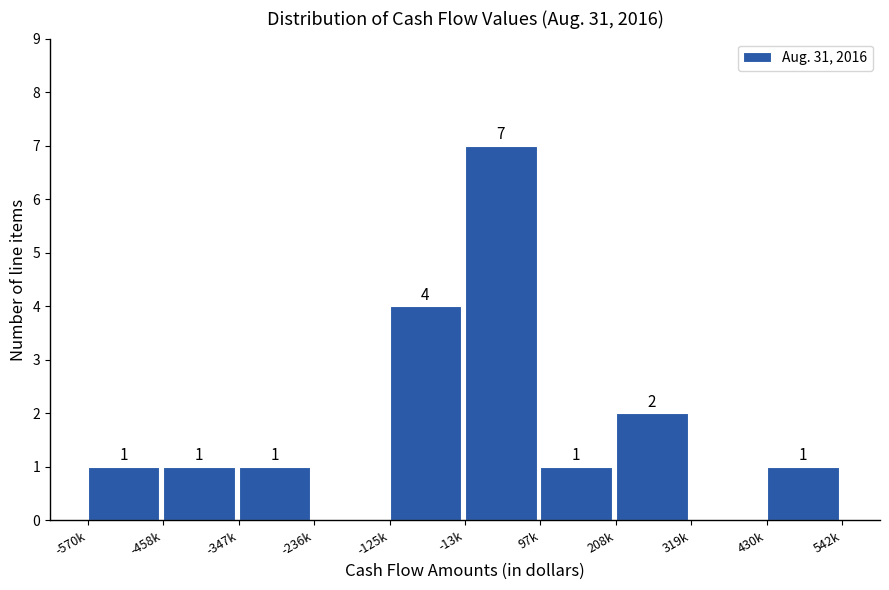

Reading left to right, extract all data points from this chart.

-570k=1	-458k=1	-347k=1	-236k=0	-125k=4	-13k=7	97k=1	208k=2	319k=0	430k=1